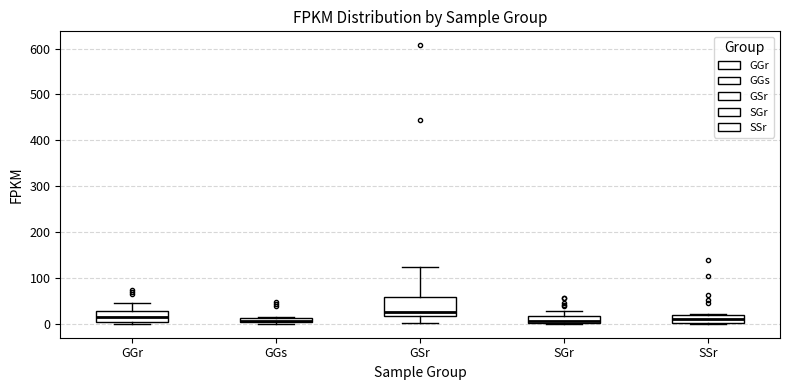

Comparing the boxes themselves (not the whiskers), which one is the tallest?

GSr